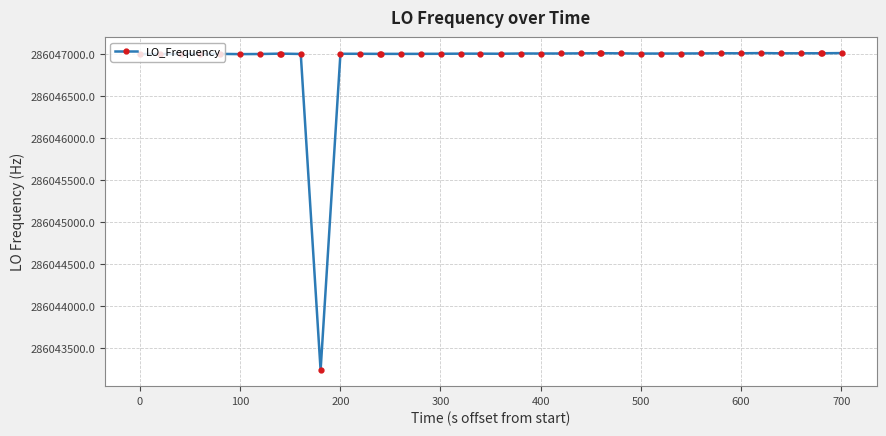

What is the maximum value shown in the chart?

286047012.4